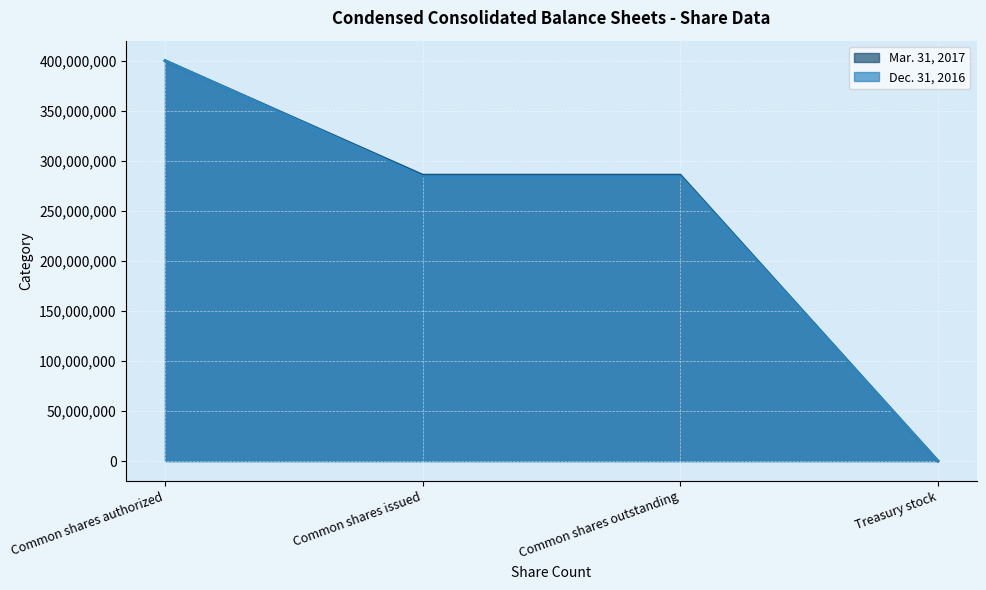

True or false: Mar. 31, 2017 has a value of 0 at Treasury stock.

True